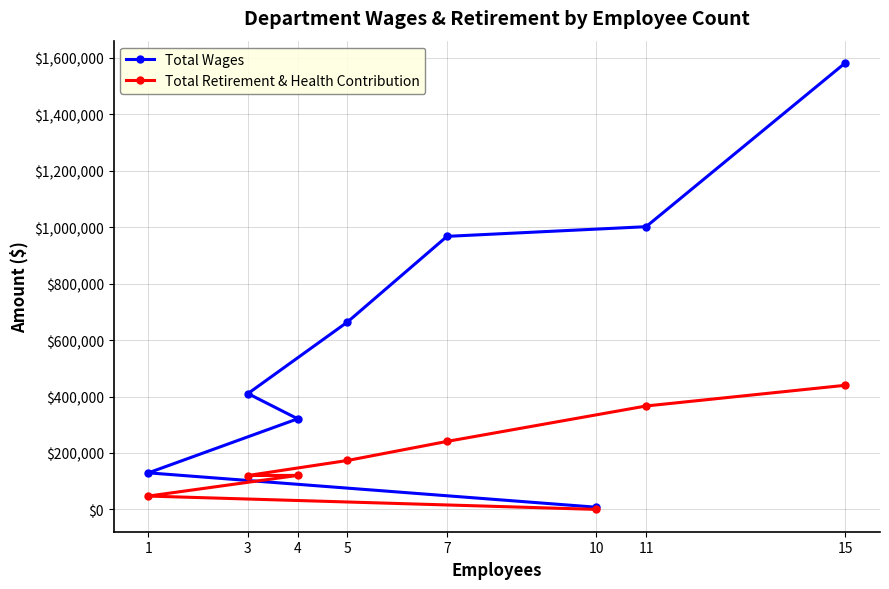

At which category is the sum across all series the highest?

15